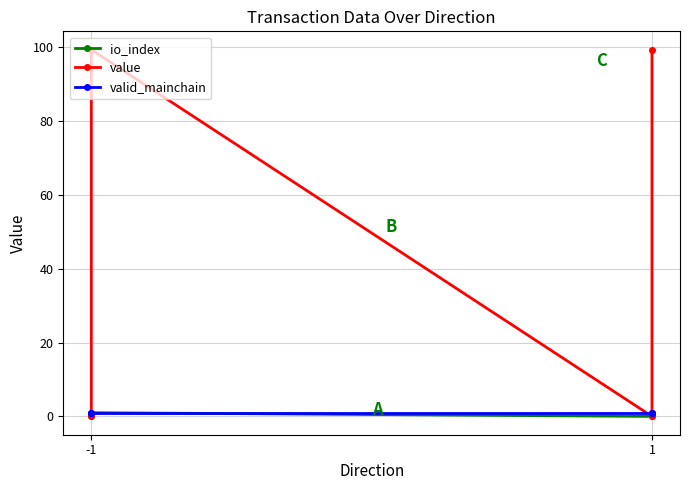

Is this an area chart (filled region under the line)?

No